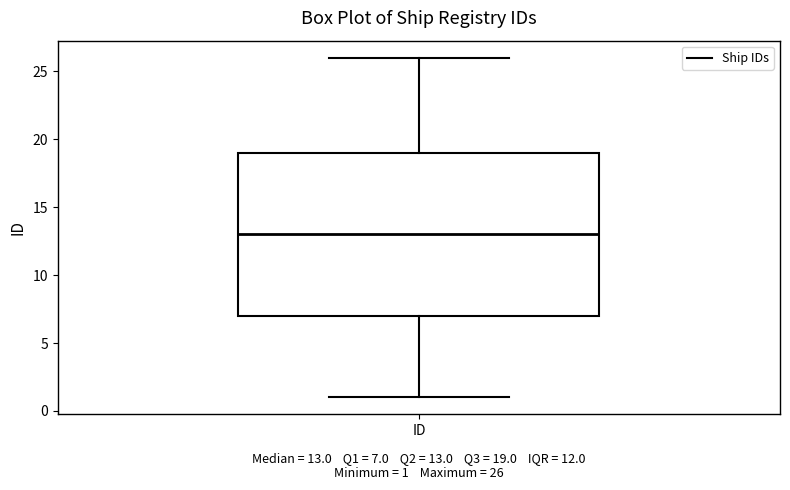

Where does the upper whisker of the box for ID end on the y-axis? The values are not printed on the chart, so give them approximately, as read against the axis.

26